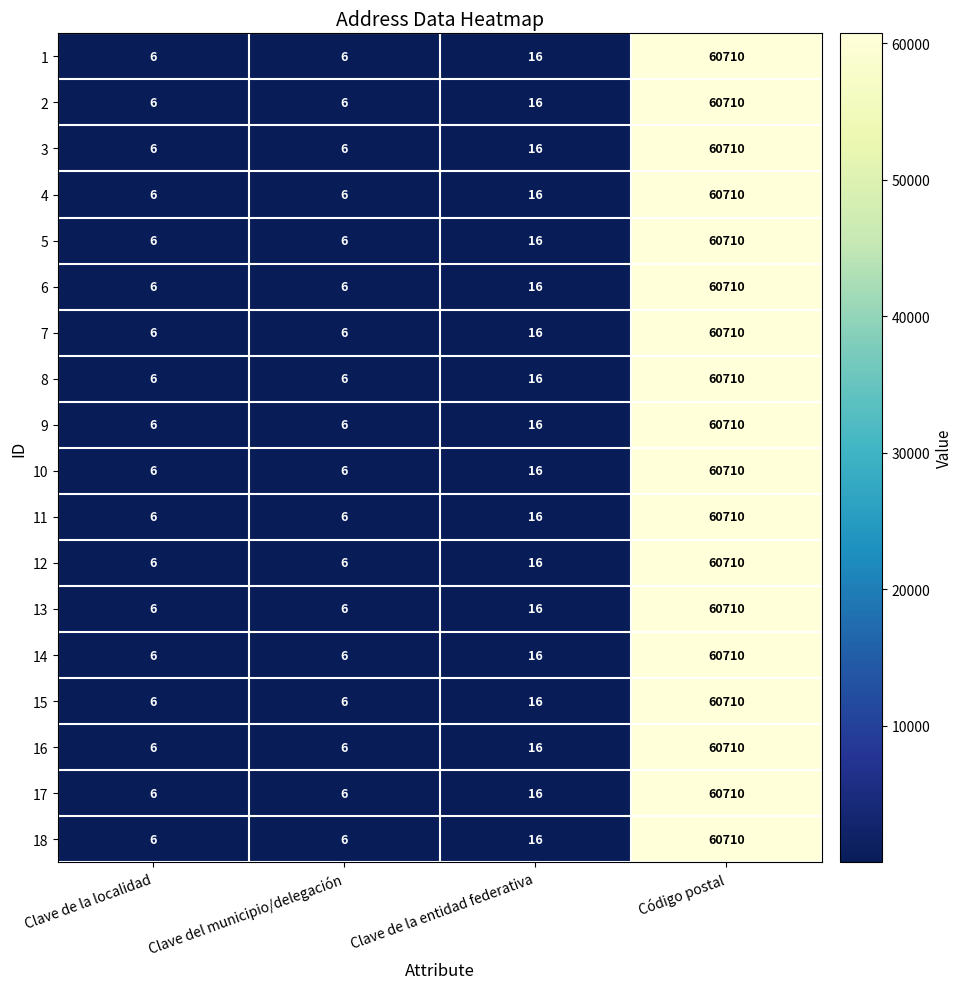

The value of 2 at Código postal is 60710. True or false?

True